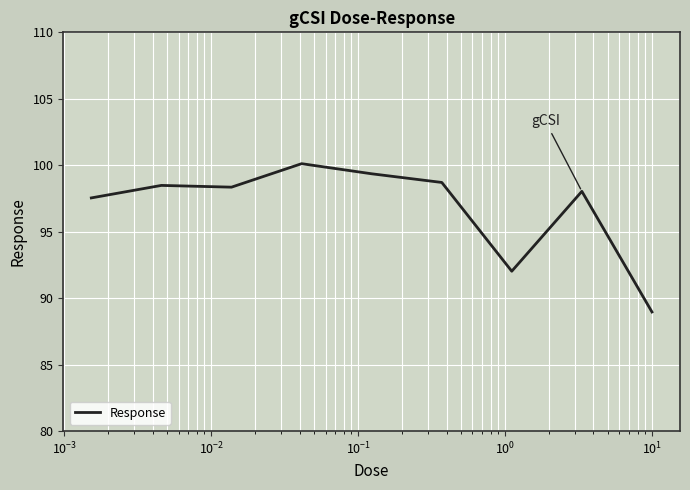

What is the greatest value displayed?

100.1